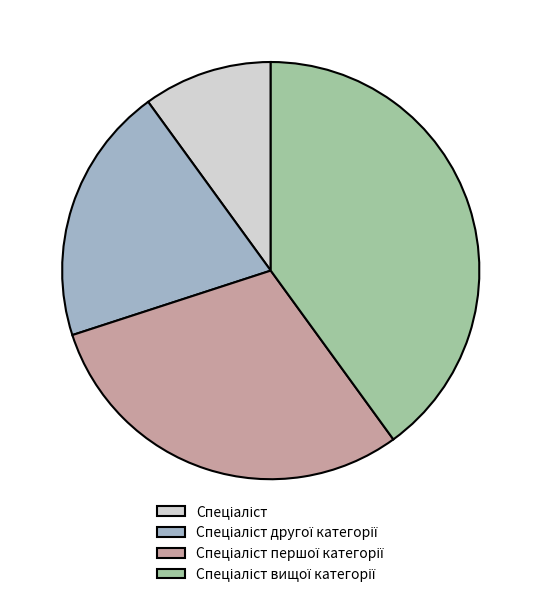

Is there any slice that represents more than half of the pie?

No